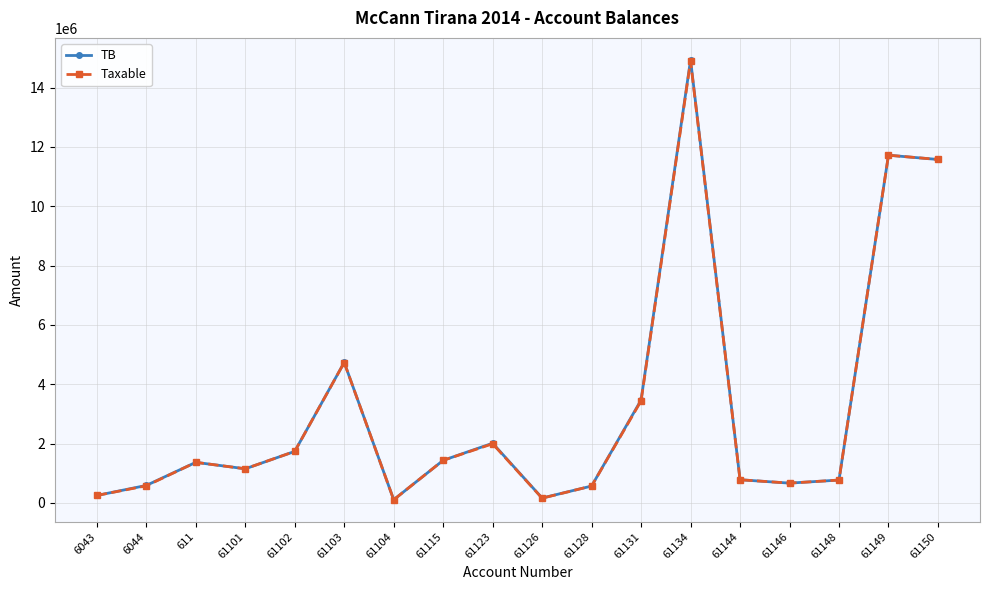

What is the value of the Taxable point at the 17th from the left?

11717876.6